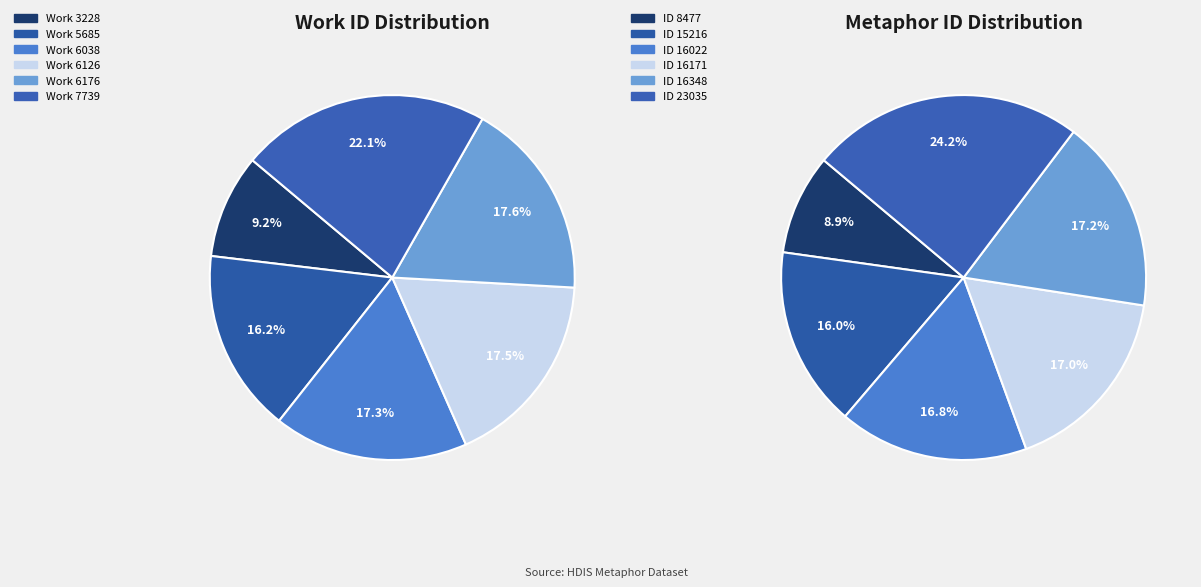

What is the total percentage of 6126 and 5685?

33.8%